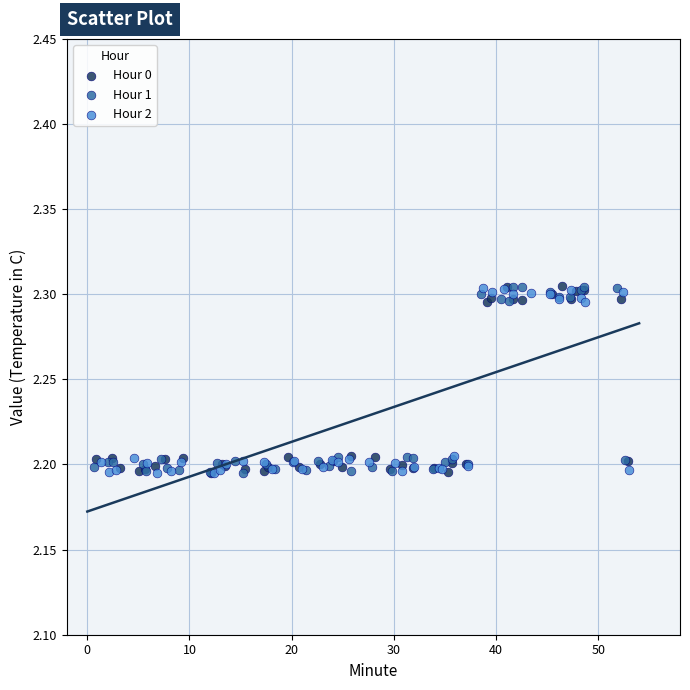

What are all the series names shown in the legend?

Hour 0, Hour 1, Hour 2